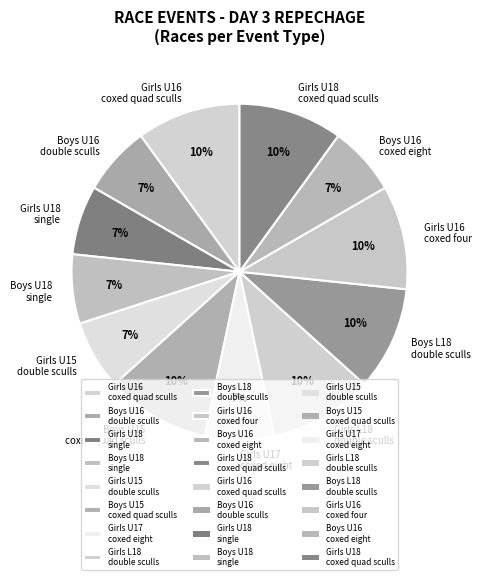

Is it true that Girls U16 coxed quad sculls is 3% of the pie?

False